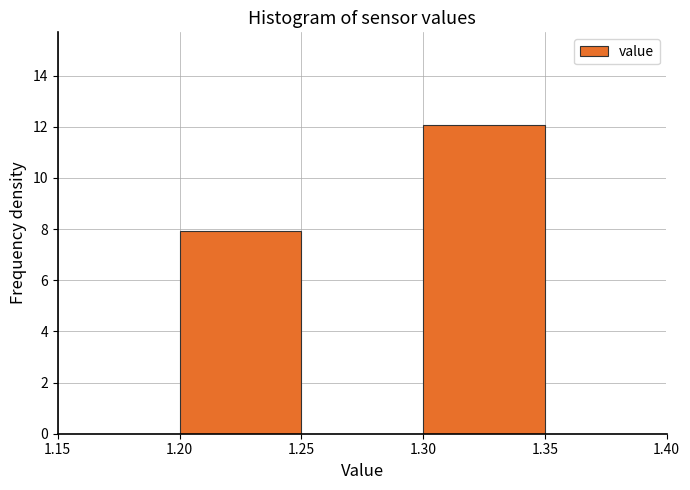

How tall is the bar that spans 1.30 to 1.35 on the x-axis? The values are not printed on the chart, so give them approximately, as read against the axis.

12